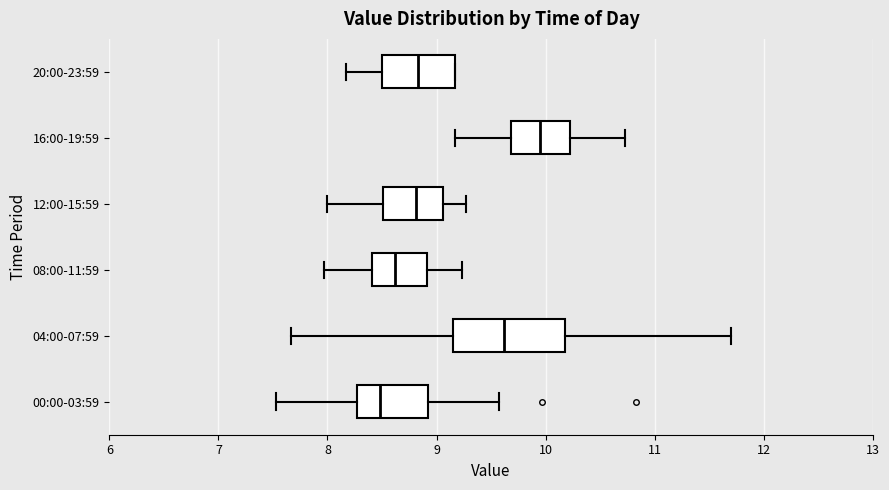

Which box has the furthest to the right median line?

16:00-19:59